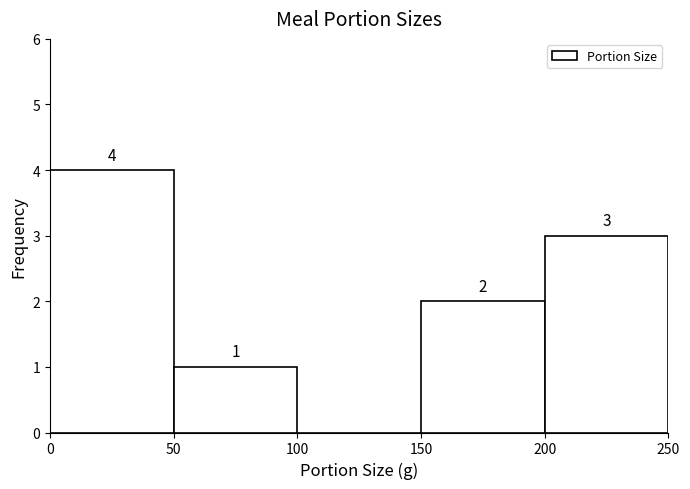

Over which range of the x-axis is the bar tallest?

0 to 50